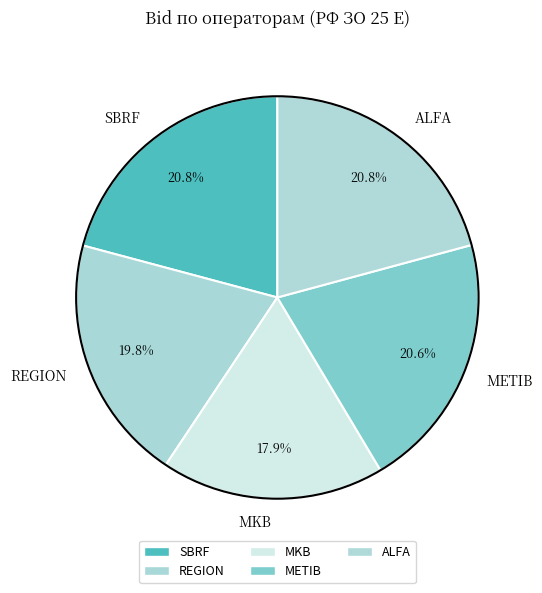

Between REGION and MKB, which is larger?

REGION